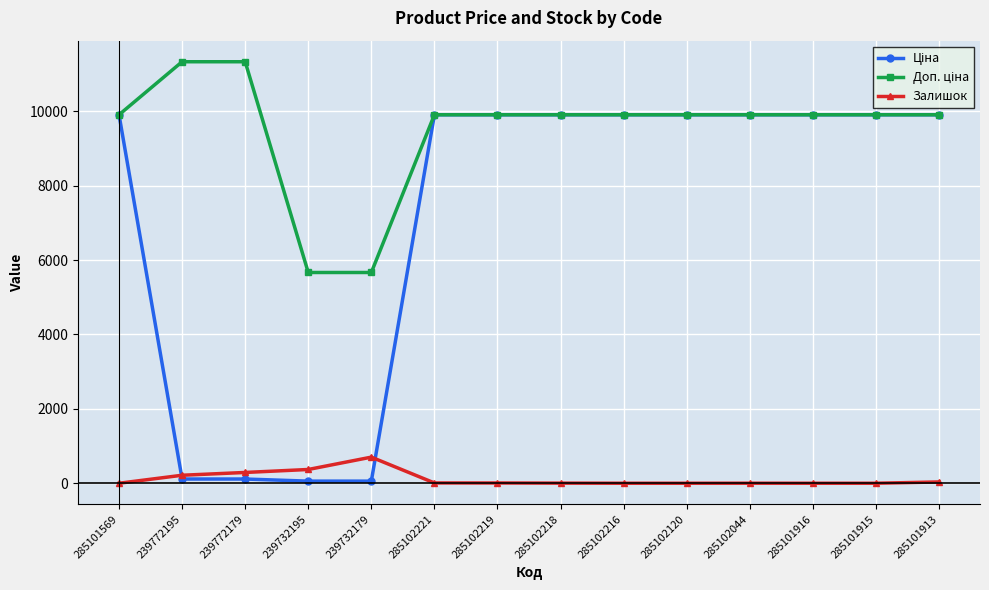

The Залишок series shows 3.0 at 285102218. True or false?

True